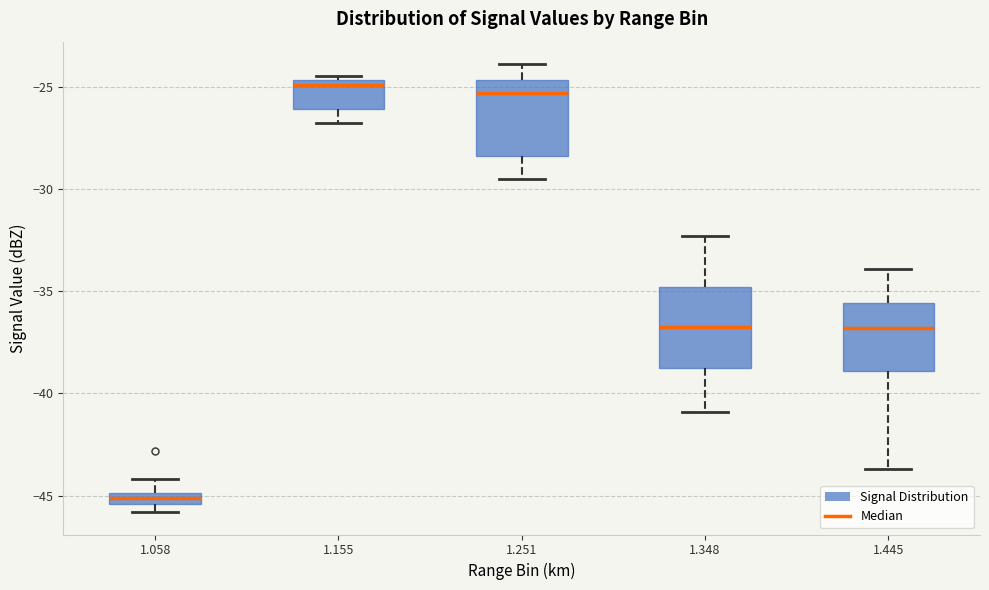

Where does the lower whisker of the box at x = 1.445 end on the y-axis? The values are not printed on the chart, so give them approximately, as read against the axis.

-43.5